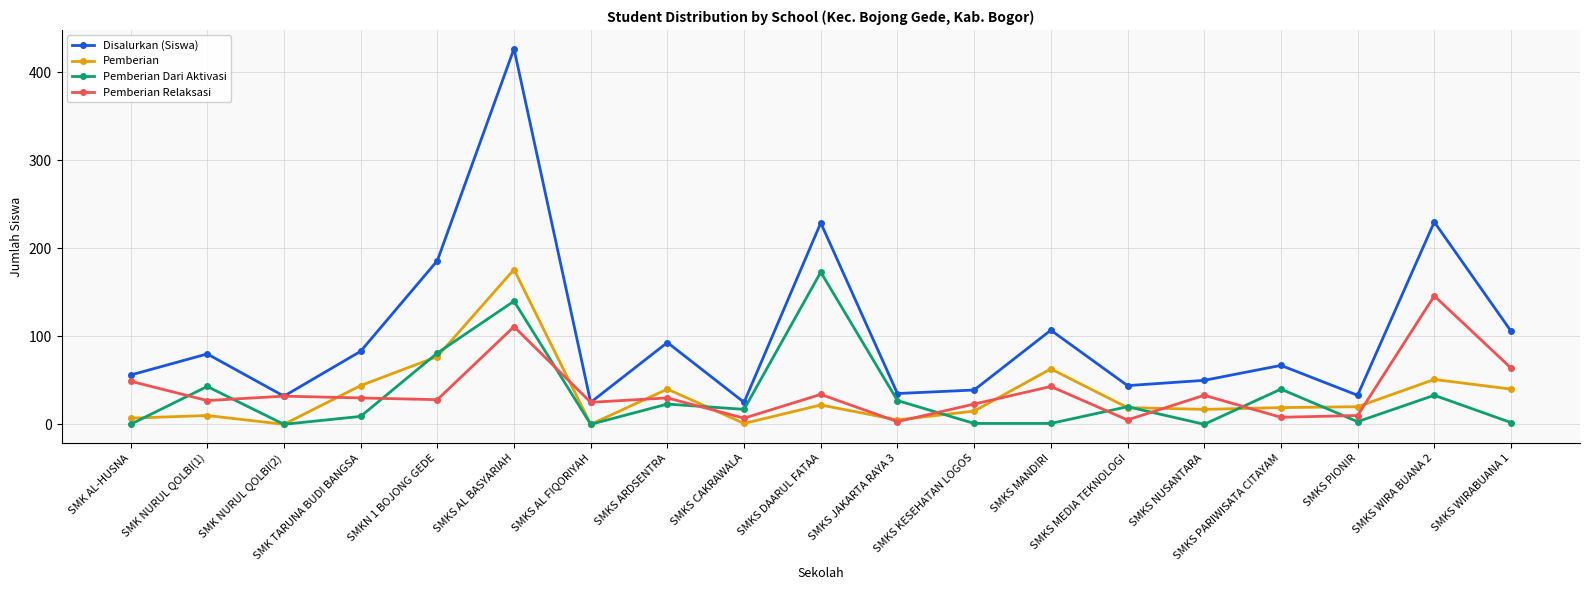

The value of Pemberian at SMK TARUNA BUDI BANGSA is 79. True or false?

False